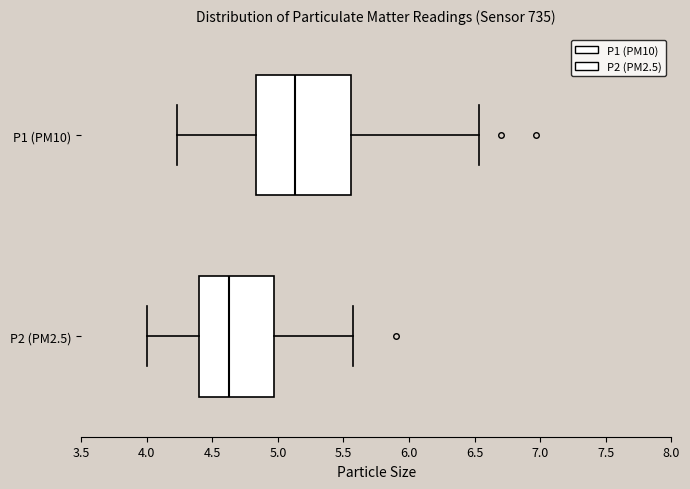

Reading bottom to top, read every box against the x-axis: the position of its median line, the range the box covers, and the ends of its whiskers. The values are not printed on the chart, so give them approximately, as read against the axis.

P2 (PM2.5): median 4.65, box 4.40 to 4.95, whiskers 4.00 to 5.55
P1 (PM10): median 5.15, box 4.85 to 5.55, whiskers 4.25 to 6.55